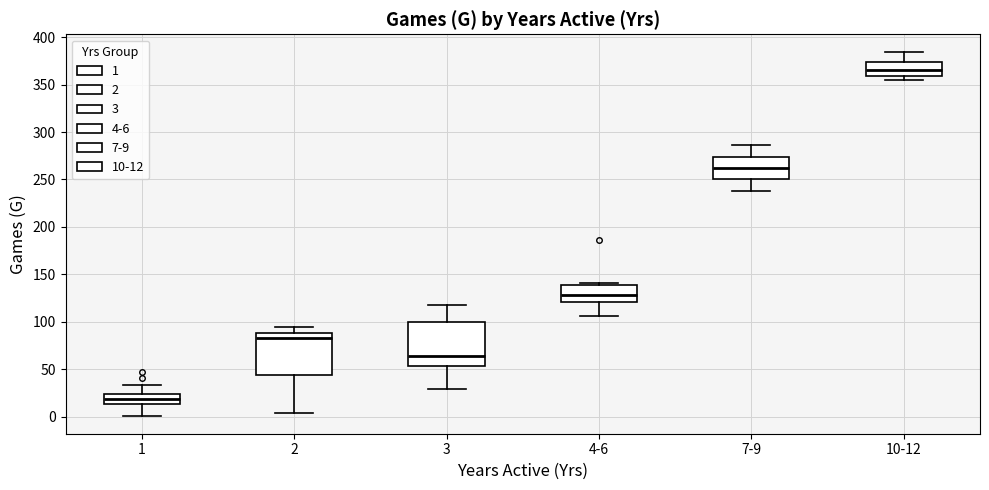

Which box's median line is the lowest?

1